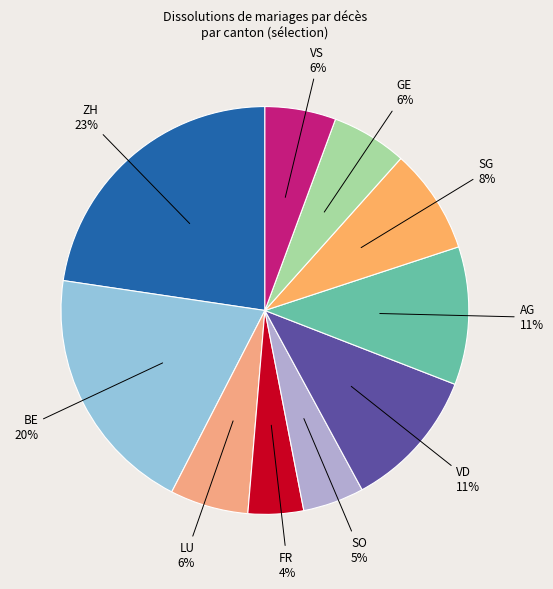

Which category has the biggest portion of the pie?

ZH